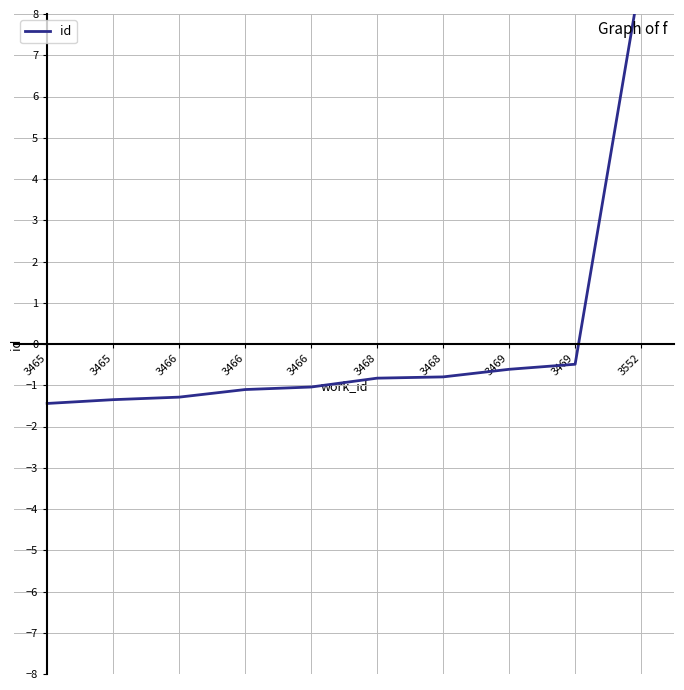

List the labels in order of value, smallest first.

3465, 3465, 3466, 3466, 3466, 3468, 3468, 3469, 3469, 3552